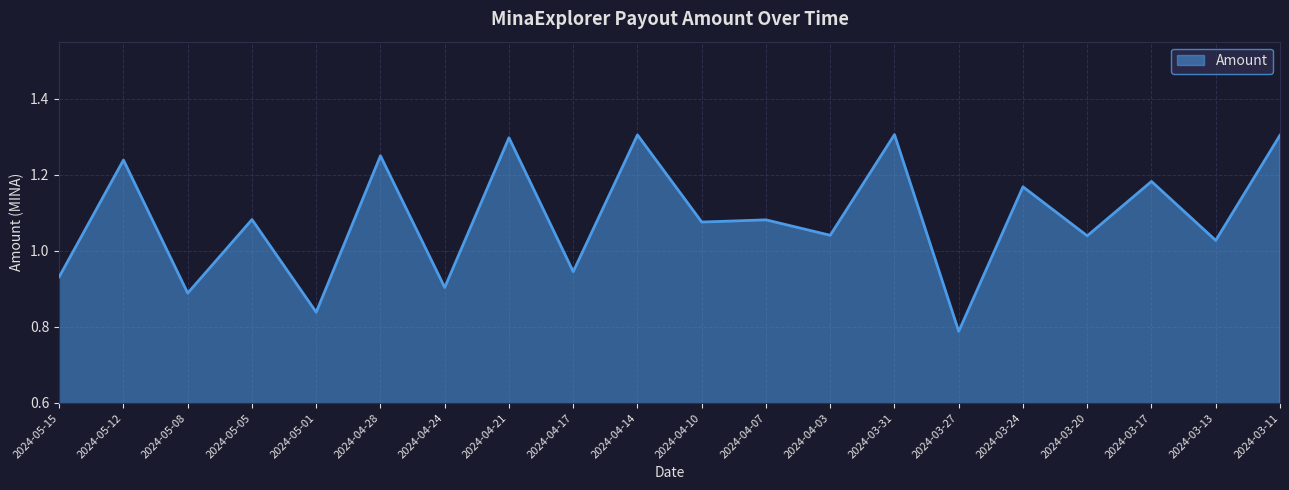

The chart shows a value of 1.2 at 2024-05-15. True or false?

False